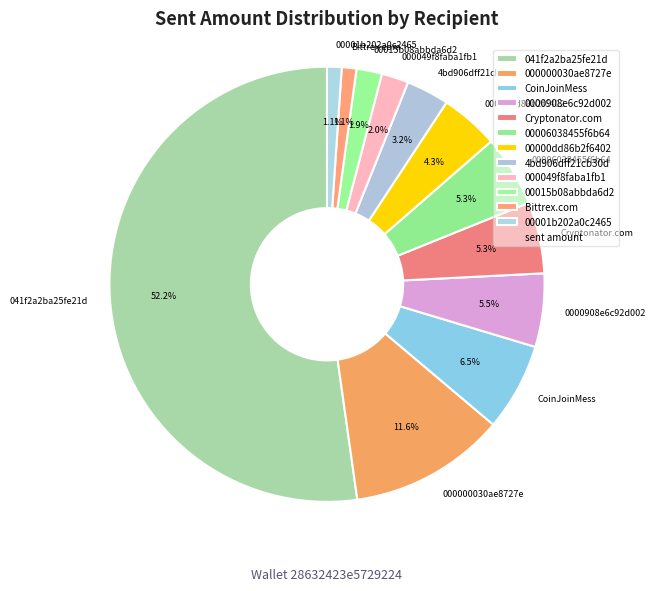

To the nearest percent, what is the difference between the largest and smallest slice percentages?

51%